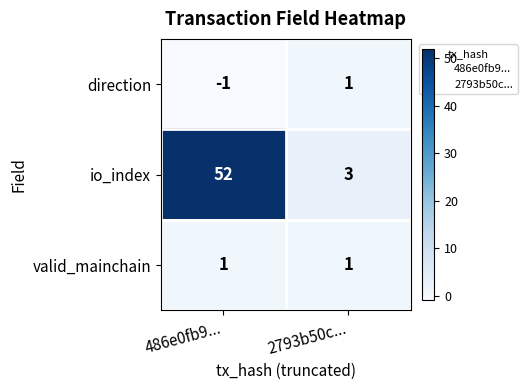

Is it true that direction equals 1 at 2793b50c...?

True